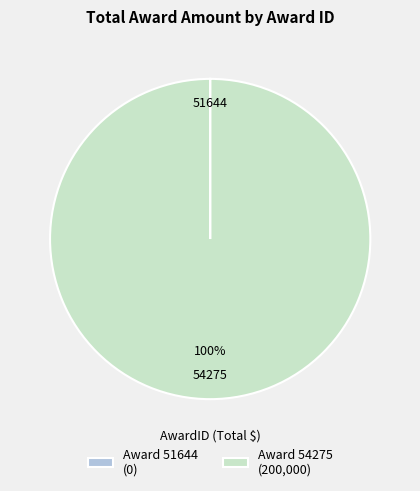

Which slice is the largest?

Award 54275 (200,000)